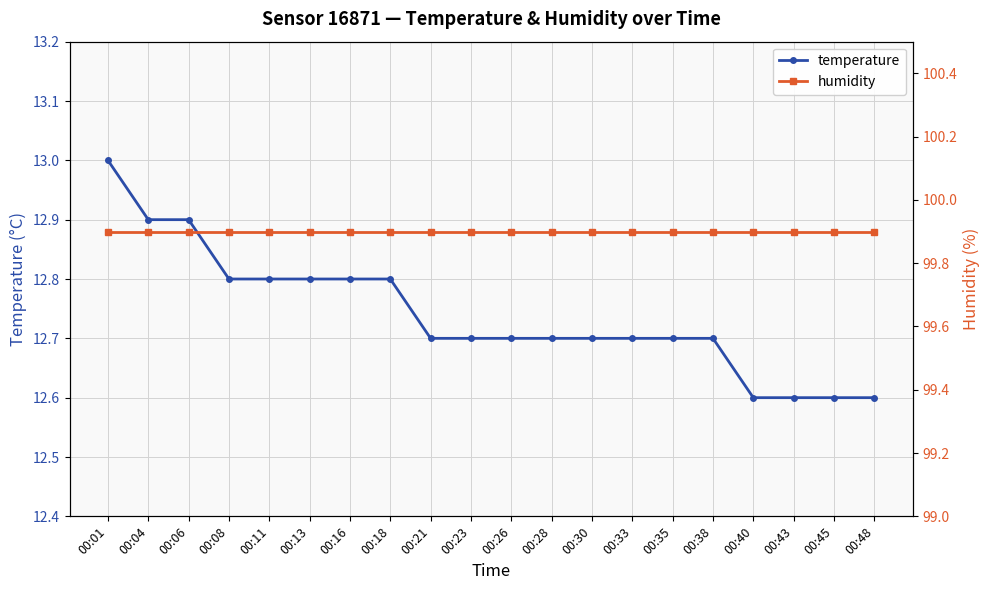

What is the difference between the highest and lowest values at 00:21?

87.2